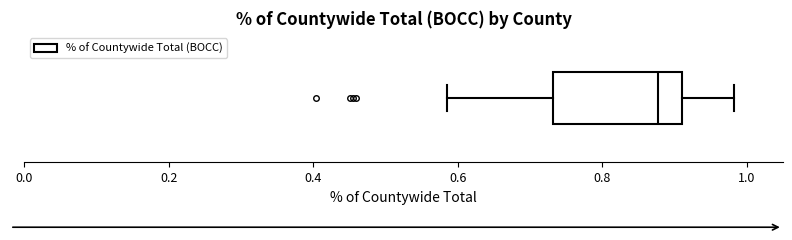

Transcribe this box plot: give where the median line is, the range the box spans, and where the two whiskers end, as read against the x-axis. The values are not printed on the chart, so give them approximately, as read against the axis.

median 0.88, box 0.74 to 0.92, whiskers 0.58 to 0.98